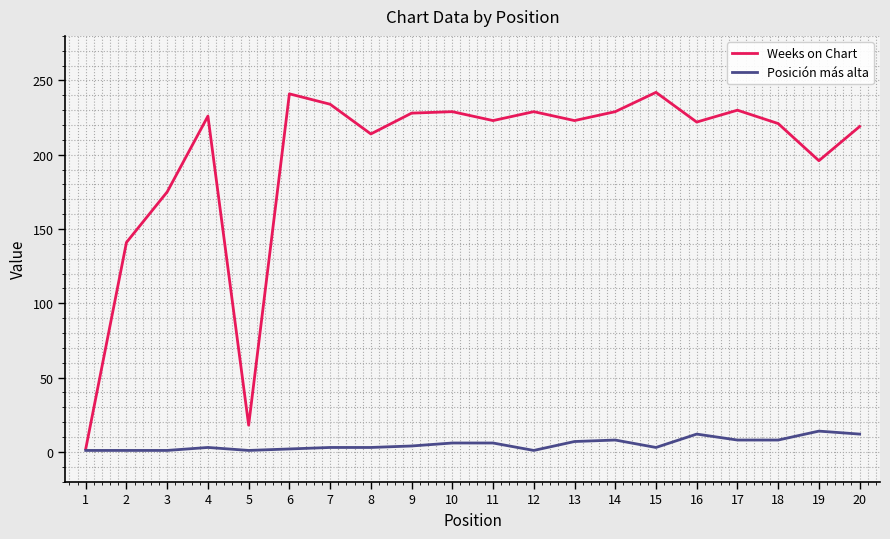

The value of Weeks on Chart at 5 is 18. True or false?

True